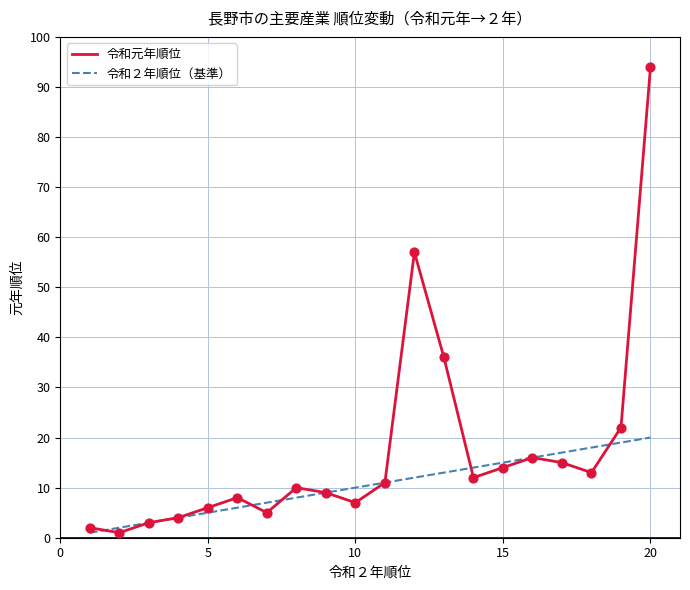

What is the greatest value displayed?

94